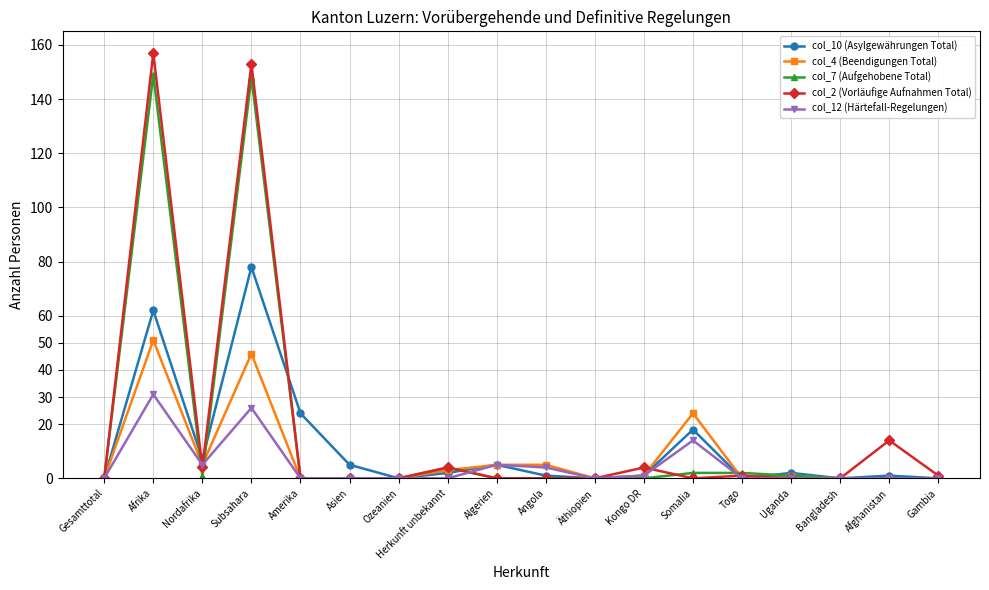

Which series has the largest range (max minus min)?

col_2 (Vorläufige Aufnahmen Total)